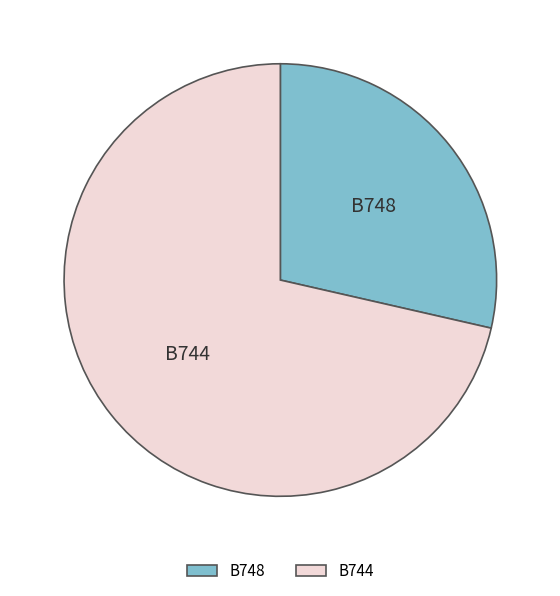

Which category has the smallest portion of the pie?

B748